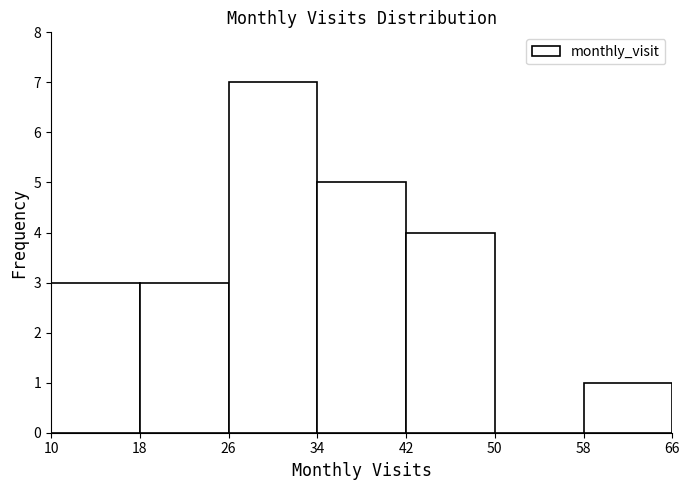

Reading left to right, transcribe this chart: for each bar, give the range it covers on the x-axis and its height. The values are not printed on the chart, so give them approximately, as read against the axis.

10 to 18: 3
18 to 26: 3
26 to 34: 7
34 to 42: 5
42 to 50: 4
50 to 58: 0
58 to 66: 1